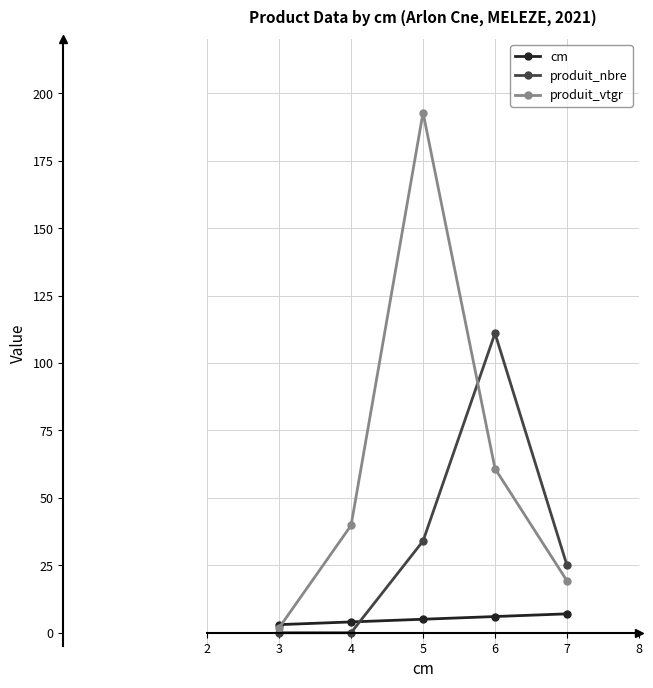

Between 3 and 7, which series saw the biggest shift?

produit_nbre